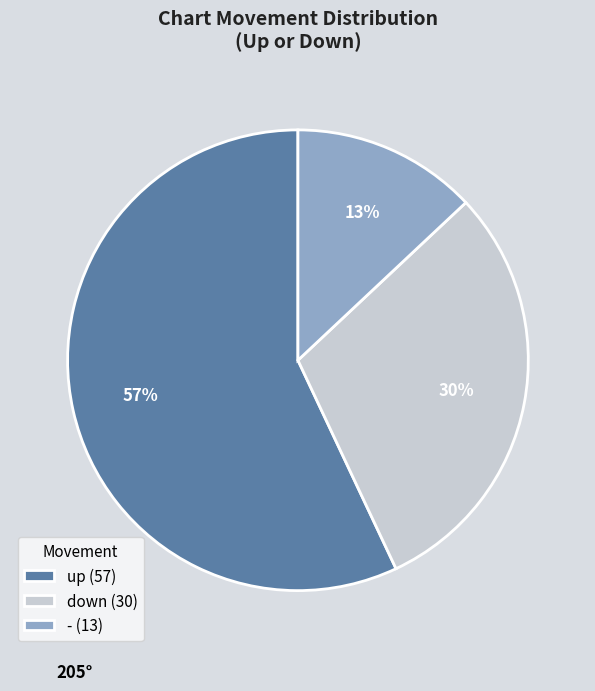

Rank the categories by value from highest to lowest.

up, down, -